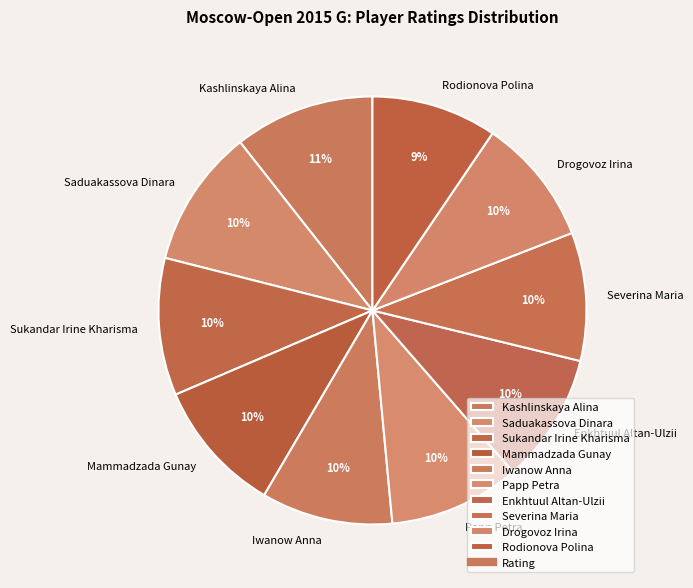

Approximately how many times larger is the value at Sukandar Irine Kharisma compared to Iwanow Anna?

1.0